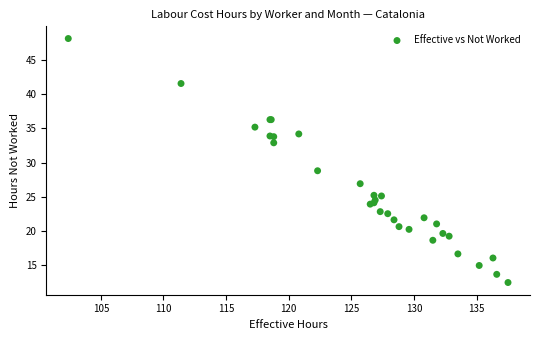

What Y value in the scatter plot is closest to 30?

28.8